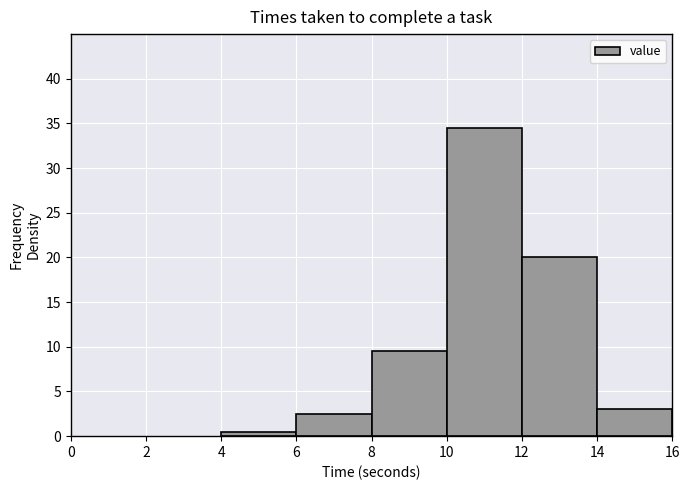

How tall is the bar that spans 4 to 6 on the x-axis? The values are not printed on the chart, so give them approximately, as read against the axis.

0.5